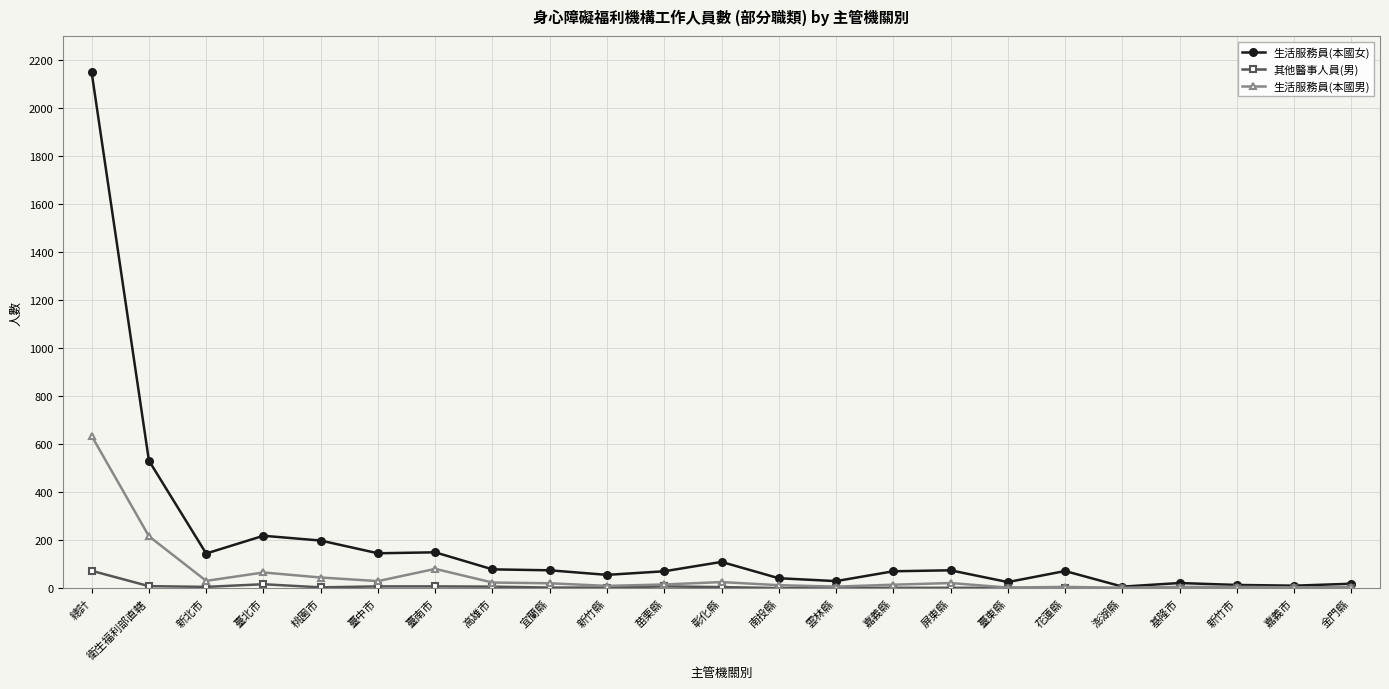

Which series has the widest spread of values?

生活服務員(本國女)